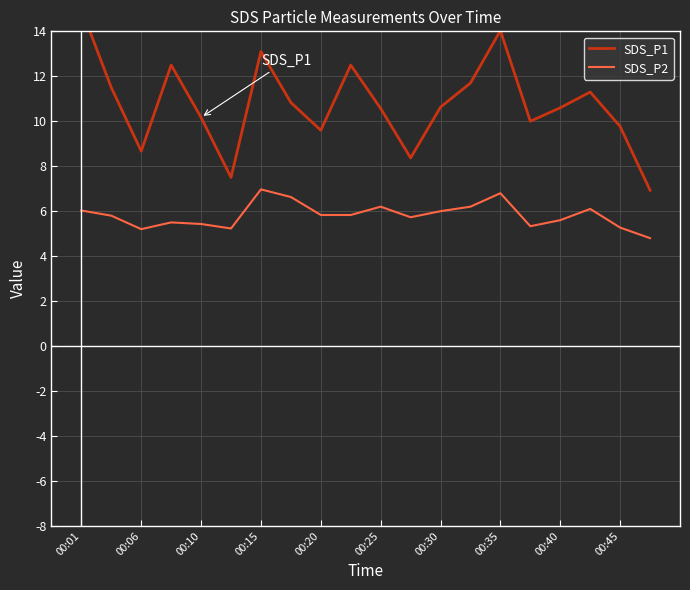

What is the difference between the second highest and minimum values in the SDS_P1 series?

7.1